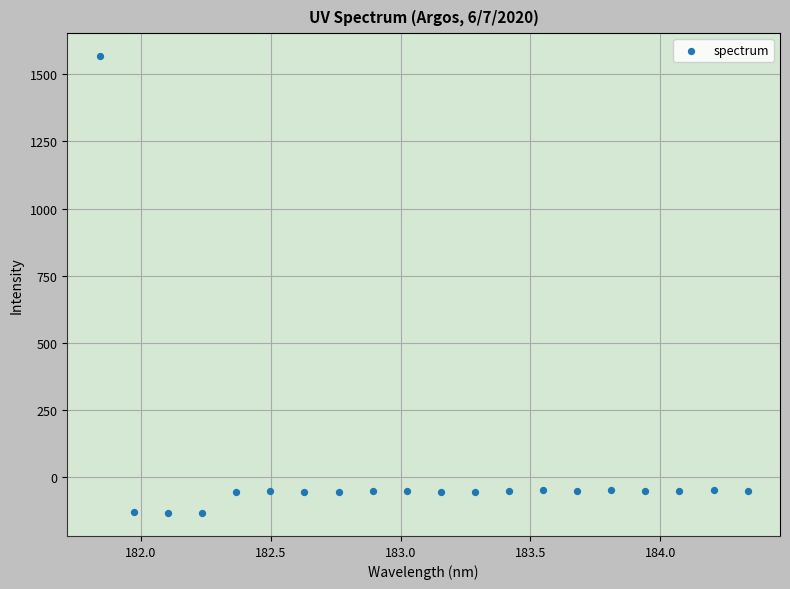

What is the range of Y values (max minus min)?

1700.2